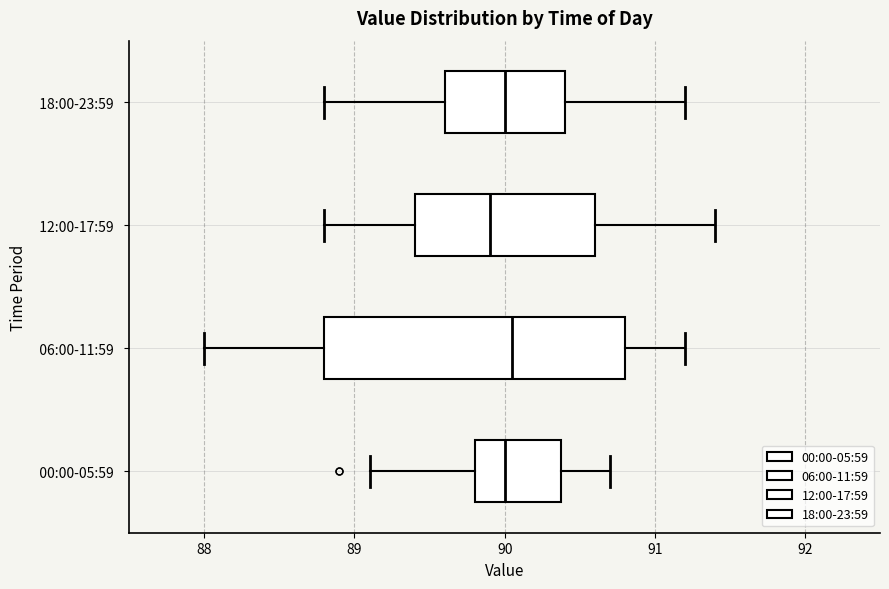

Which box is the widest, from its left edge to its right edge?

06:00-11:59